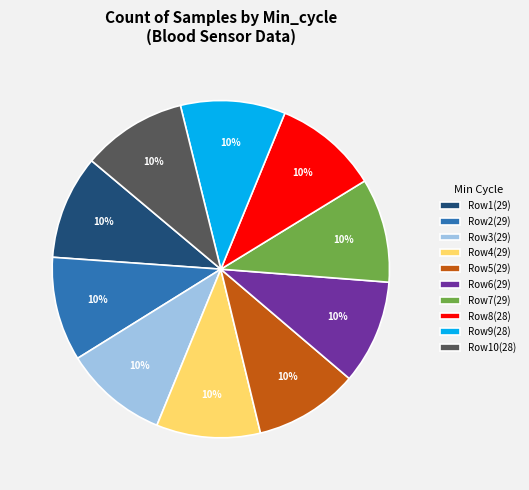

Approximately how many times larger is the value at Row3(29) compared to Row1(29)?

1.0